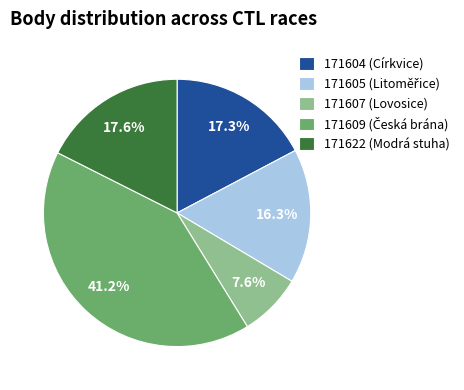

True or false: 171605 accounts for 16% of the total.

True